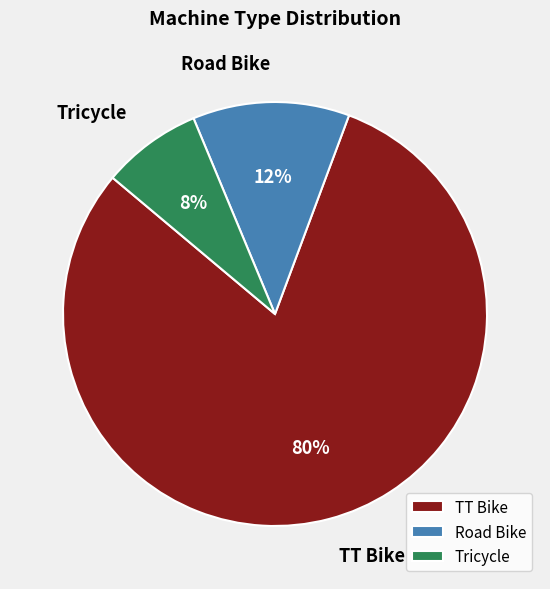

Combined, do Tricycle and Road Bike account for over 50%?

No